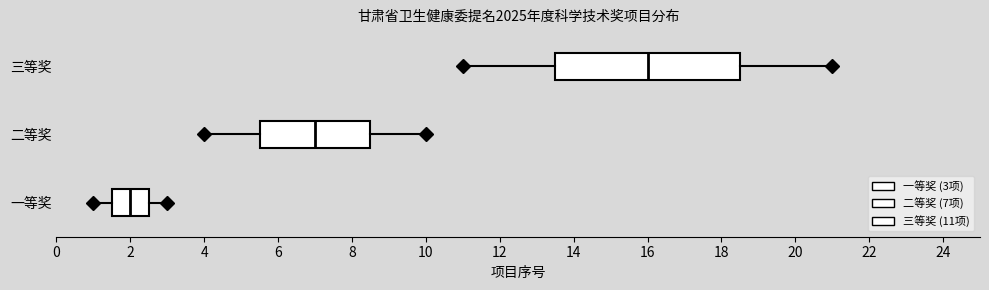

Comparing the boxes themselves (not the whiskers), which one is the widest?

三等奖